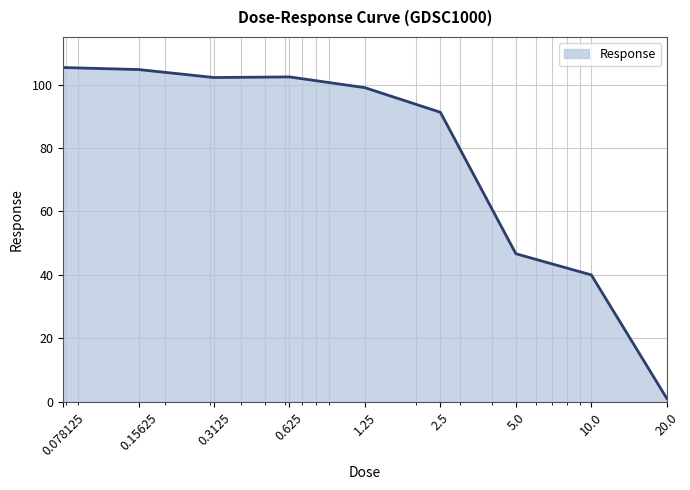

Does the chart have visible grid lines?

Yes